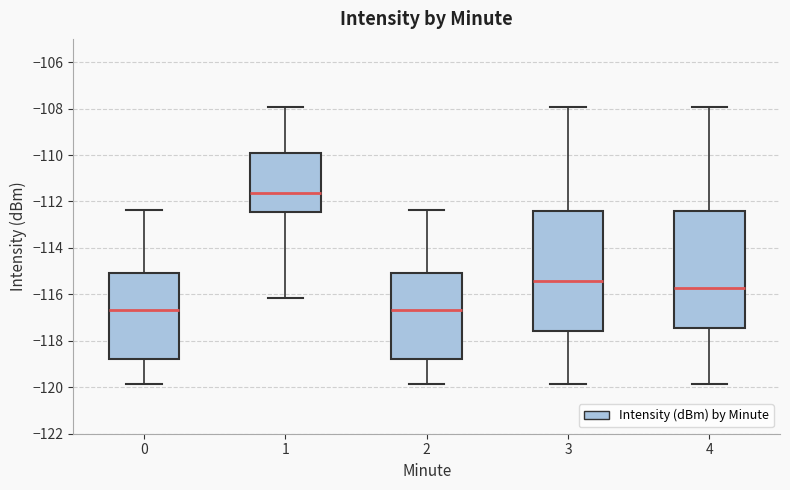

Reading left to right, read every box against the y-axis: the position of its median line, the range the box covers, and the ends of its whiskers. The values are not printed on the chart, so give them approximately, as read against the axis.

0: median -116.6, box -118.8 to -115.0, whiskers -119.8 to -112.4
1: median -111.6, box -112.4 to -110.0, whiskers -116.2 to -108.0
2: median -116.6, box -118.8 to -115.0, whiskers -119.8 to -112.4
3: median -115.4, box -117.6 to -112.4, whiskers -119.8 to -108.0
4: median -115.8, box -117.4 to -112.4, whiskers -119.8 to -108.0